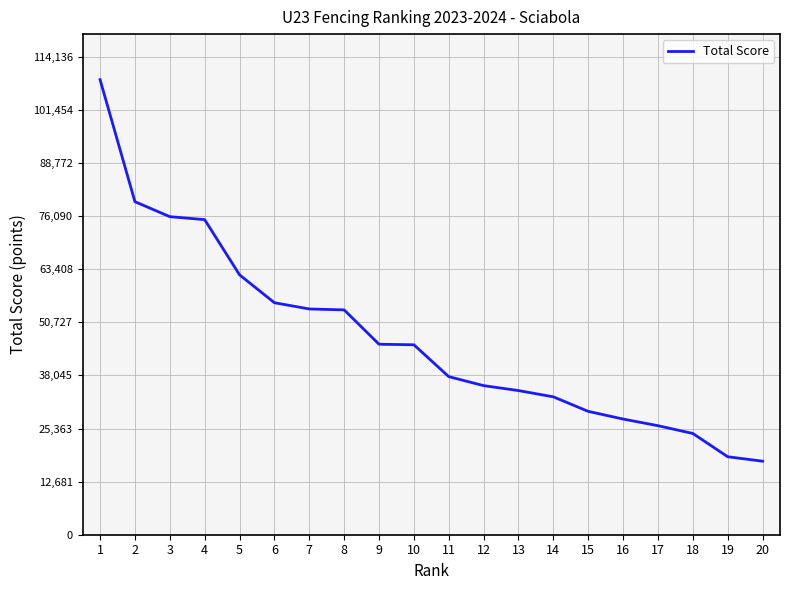

What is the difference between the values at 4 and 5?

13177.0